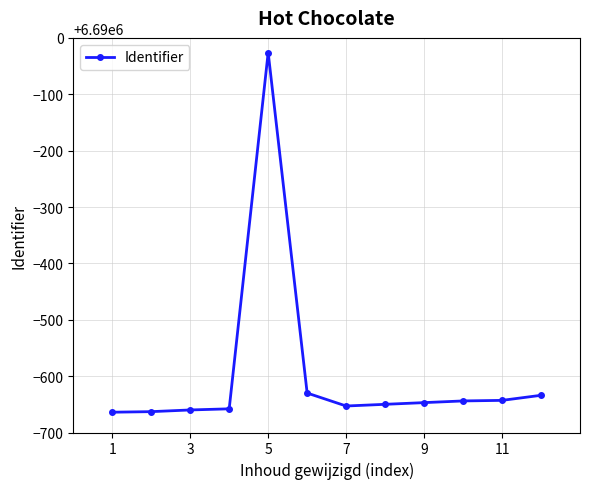

What is the difference between the second highest and second lowest values?

33